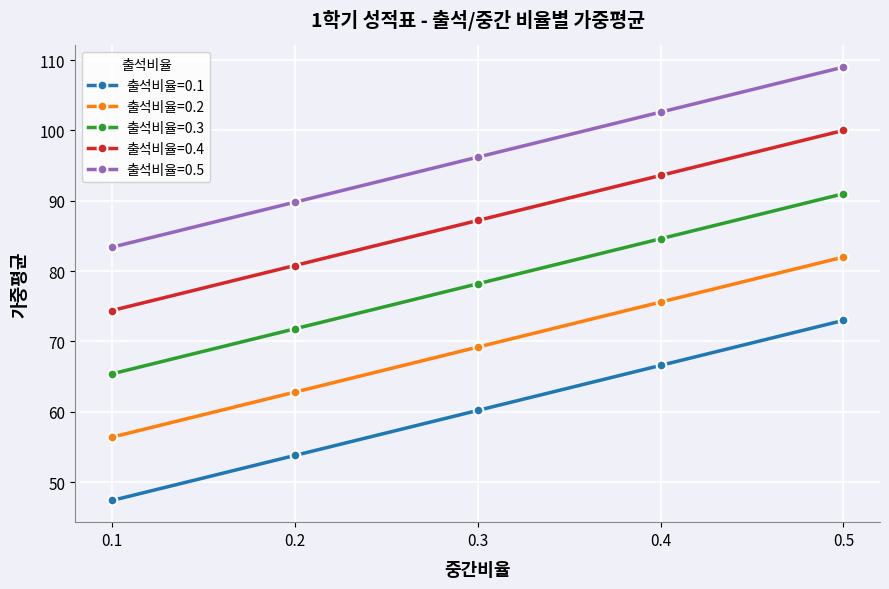

Rank the series by their maximum value, from lowest to highest.

출석비율=0.1, 출석비율=0.2, 출석비율=0.3, 출석비율=0.4, 출석비율=0.5